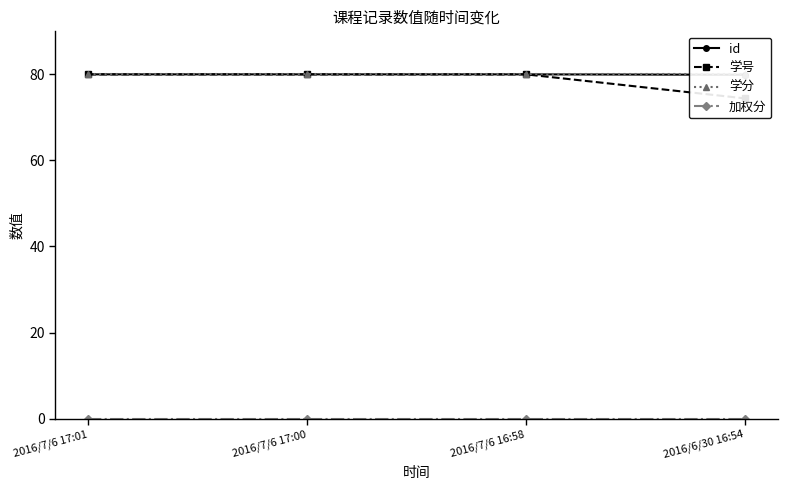

True or false: id and 加权分 cross at least once.

False